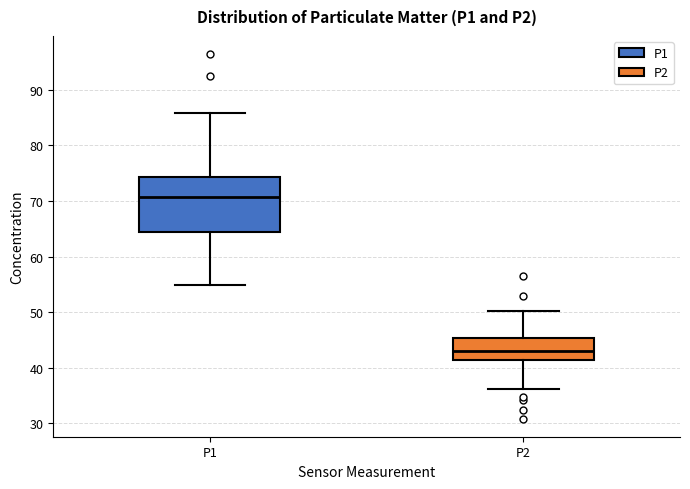

Which box is the tallest, from its lower edge to its upper edge?

P1